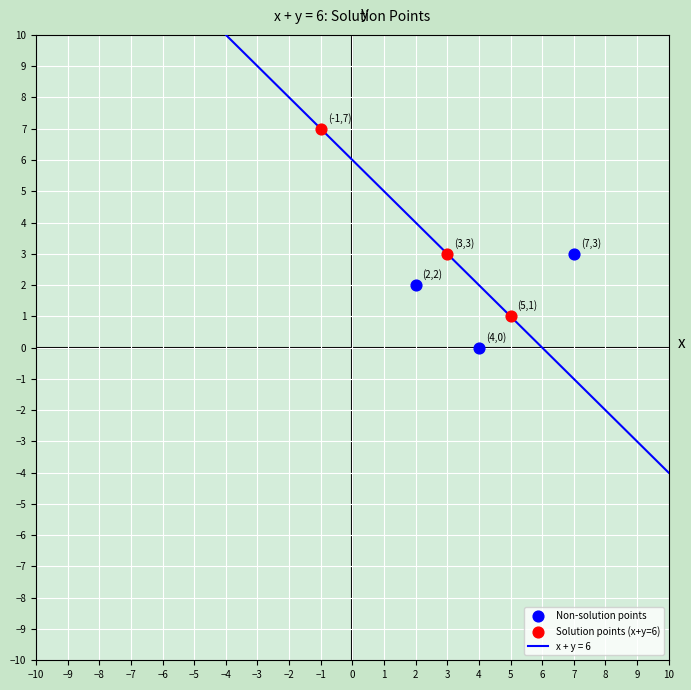

Which series has the widest spread of Y values?

Solution points (x+y=6)